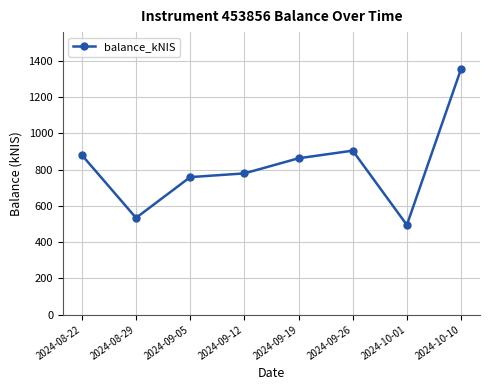

At which category does the data reach its first local peak?

2024-09-26